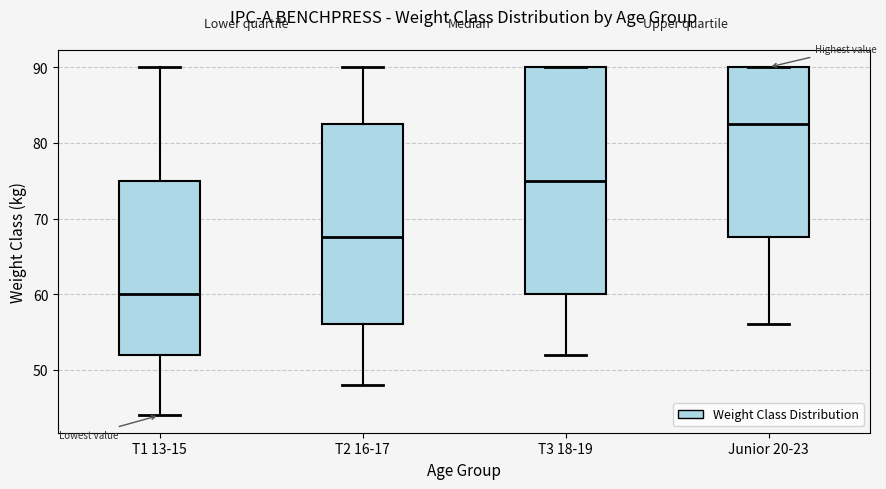

Comparing the boxes themselves (not the whiskers), which one is the tallest?

T3 18-19